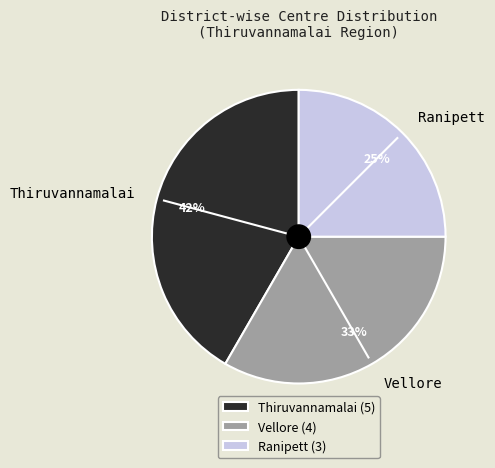

Count the number of slices in the pie.

3